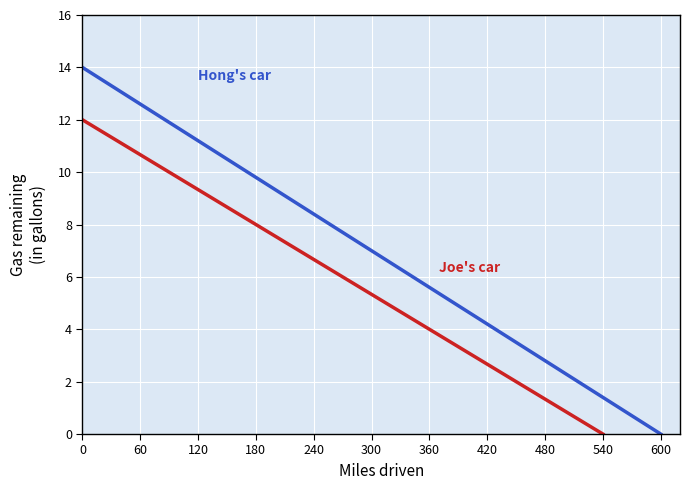

True or false: Joe's car and Hong's car intersect in this chart.

False